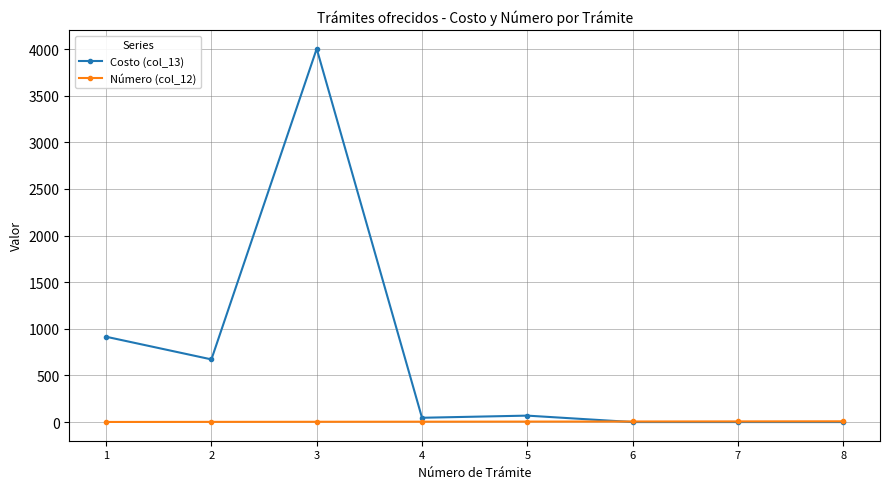

At which category is the sum across all series the highest?

3